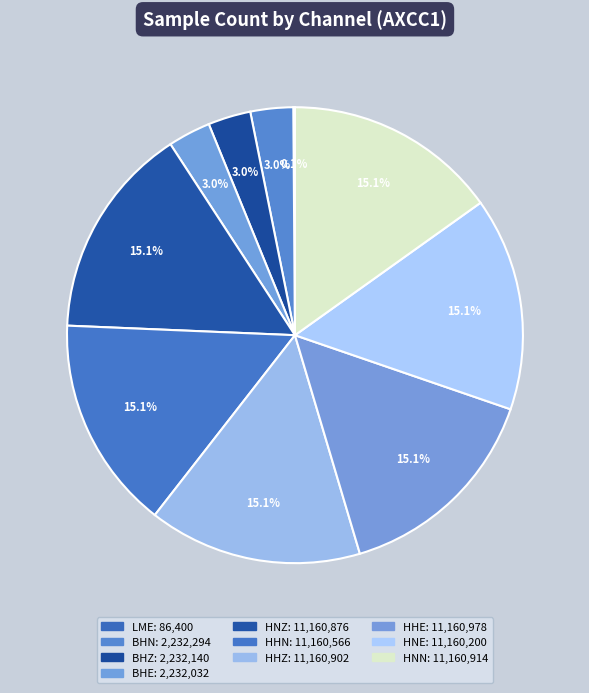

Is it true that HHN is 3% of the pie?

False